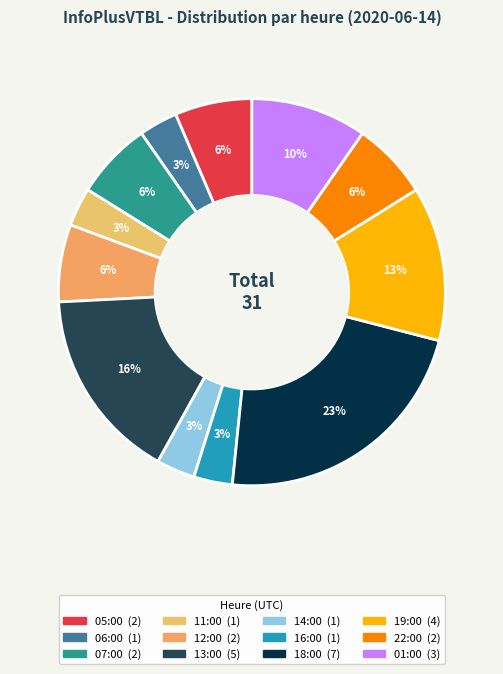

Between 13:00 and 07:00, which is larger?

13:00